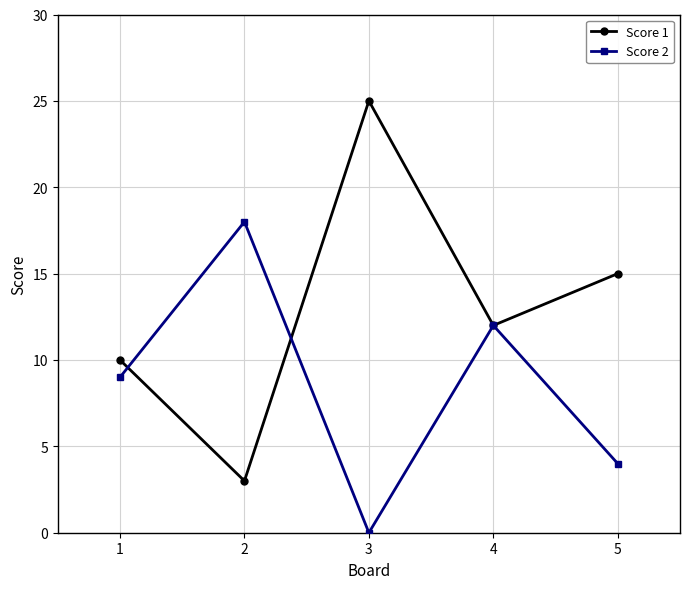

What is the spread (max minus min) of values at 3?

25